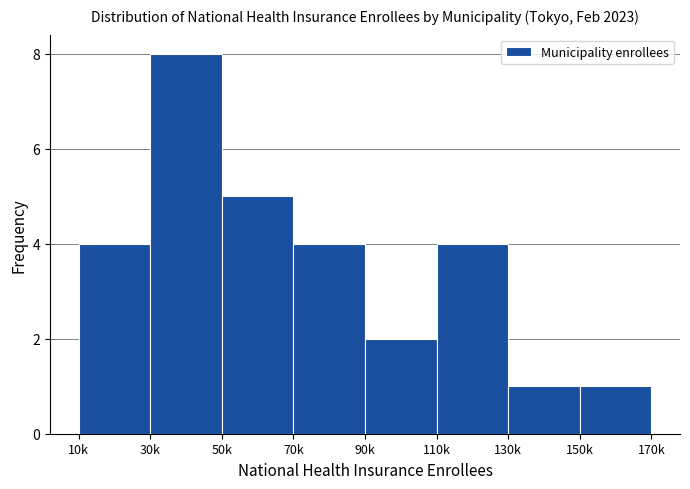

Reading right to left, transcribe all the data shown in this chart.

150k=1	130k=1	110k=4	90k=2	70k=4	50k=5	30k=8	10k=4